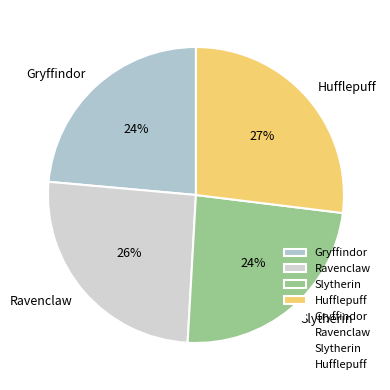

Which has a higher value, Hufflepuff or Slytherin?

Hufflepuff